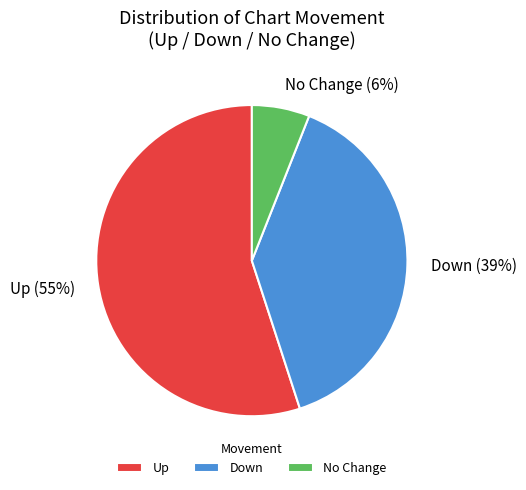

To the nearest percent, what is the combined percentage of Down and Up?

94%